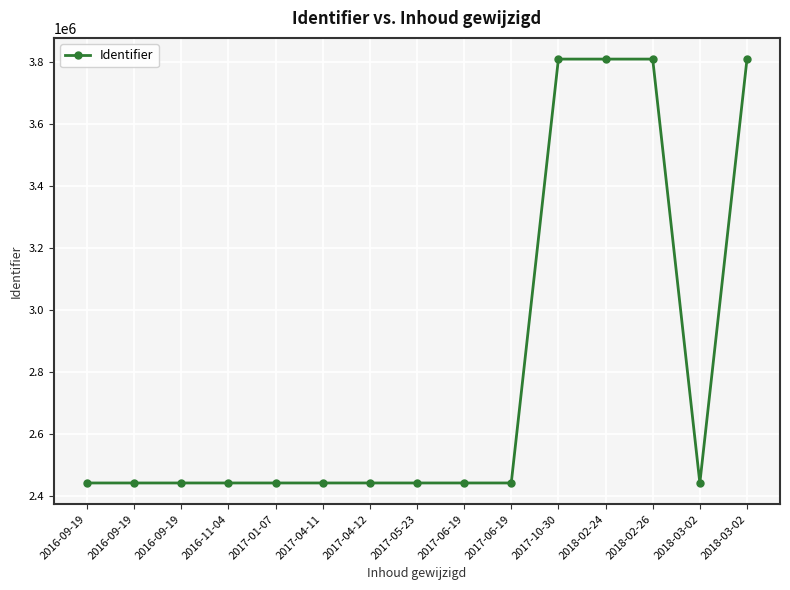

How many points are higher than both their immediate neighbors (excluding endpoints)?

2